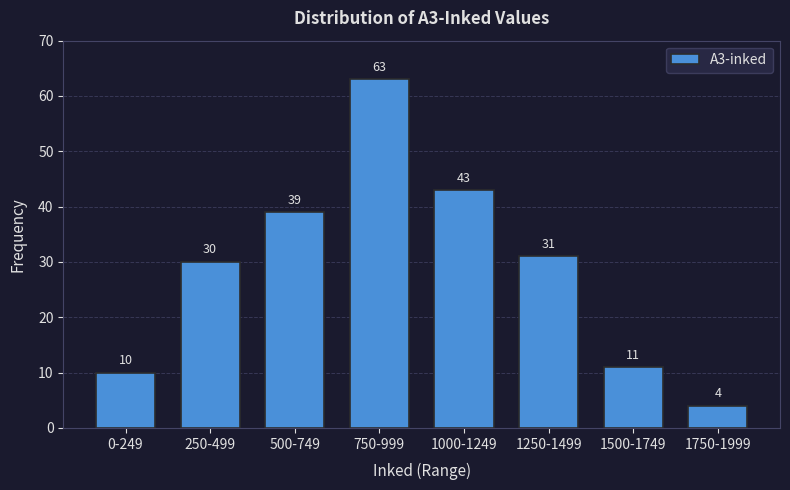

Reading right to left, what are all the values shown in this chart?

1750-1999=4	1500-1749=11	1250-1499=31	1000-1249=43	750-999=63	500-749=39	250-499=30	0-249=10